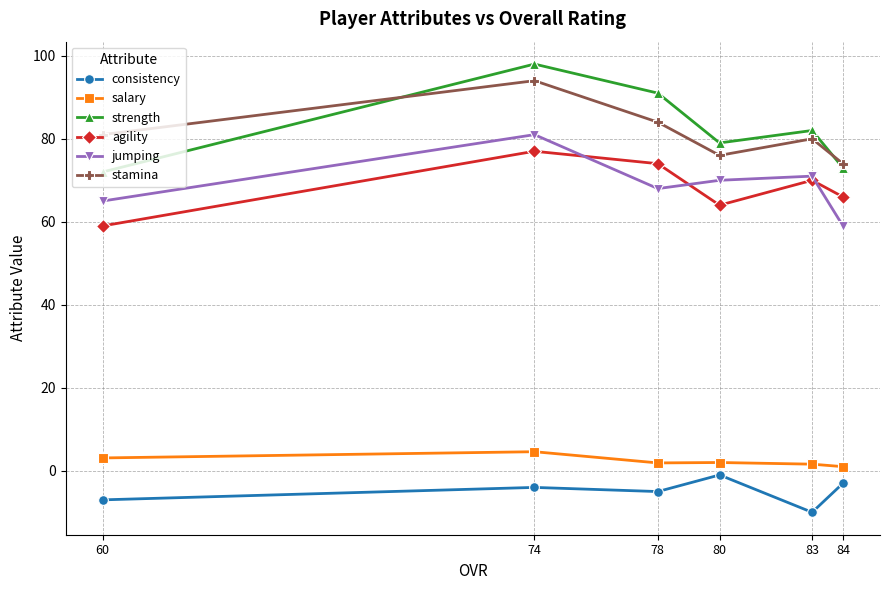

What is the maximum value shown in the chart?

98.0